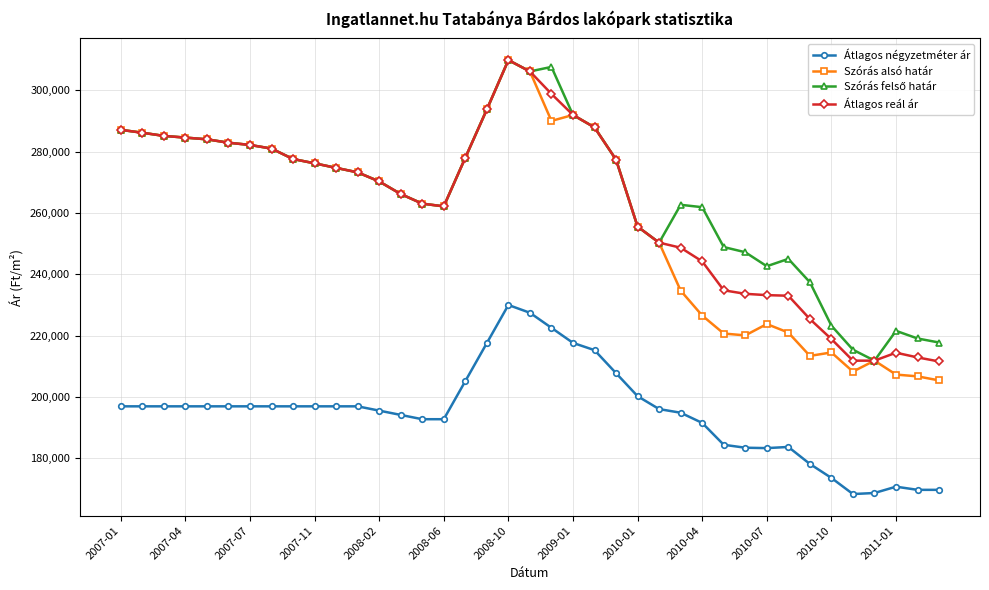

True or false: Átlagos négyzetméter ár and Átlagos reál ár cross at least once.

False